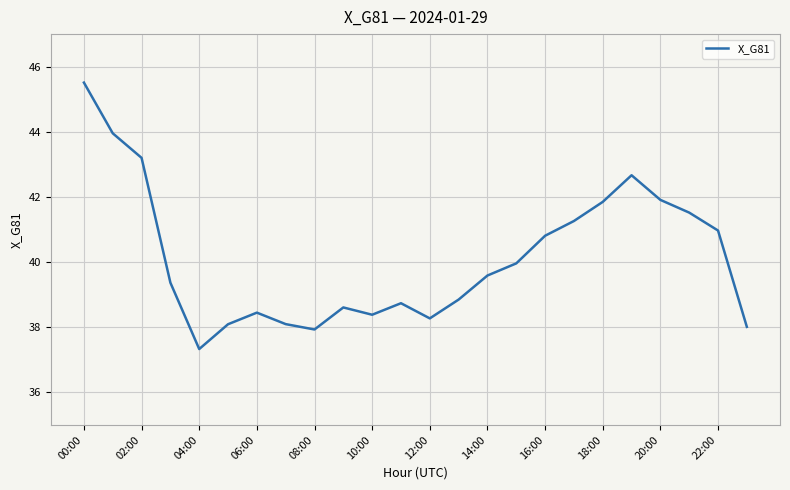

What is the smallest value displayed?

37.3